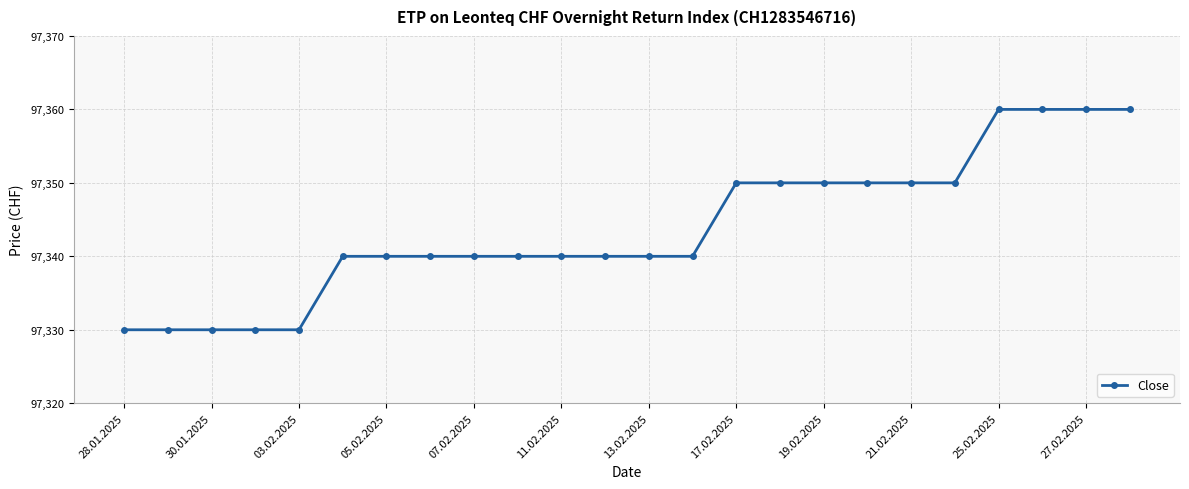

What is the smallest value displayed?

97330